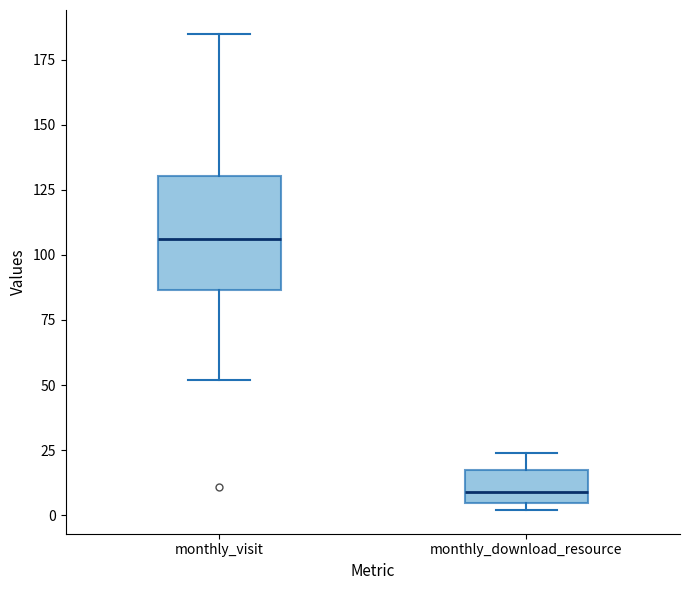

Reading left to right, transcribe this box plot: for each box, give where its median line is, the range the box spans, and where its two whiskers end, as read against the y-axis. The values are not printed on the chart, so give them approximately, as read against the axis.

monthly_visit: median 105, box 85 to 130, whiskers 50 to 185
monthly_download_resource: median 10, box 5 to 20, whiskers 0 to 25